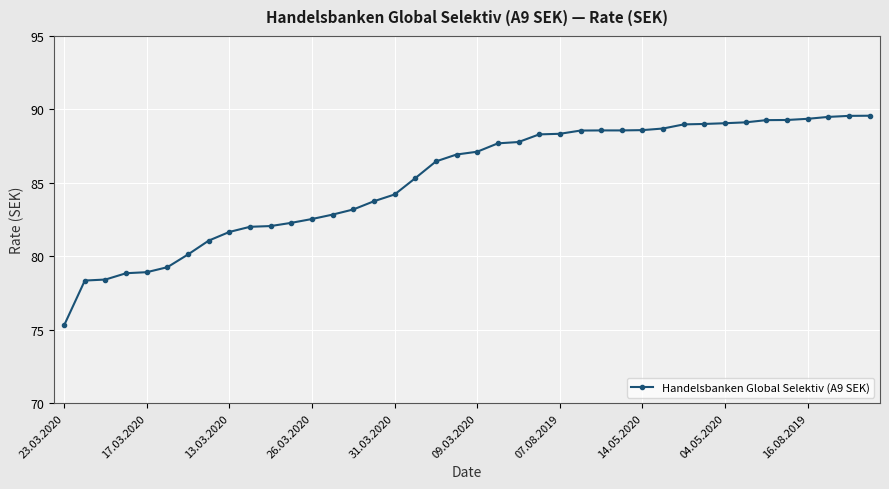

How many lines are shown in the chart?

1